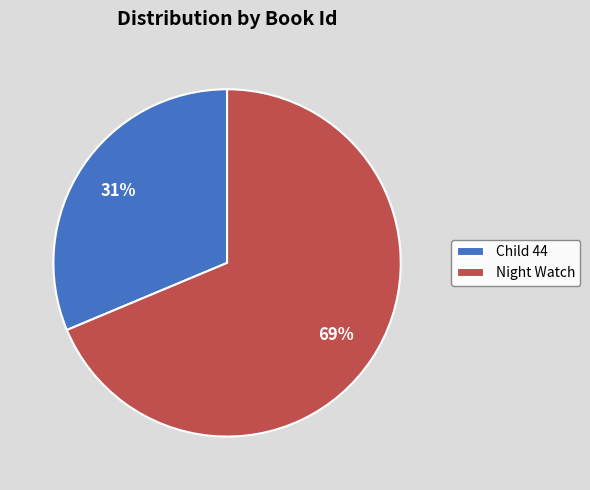

Is it true that Night Watch is 59% of the pie?

False